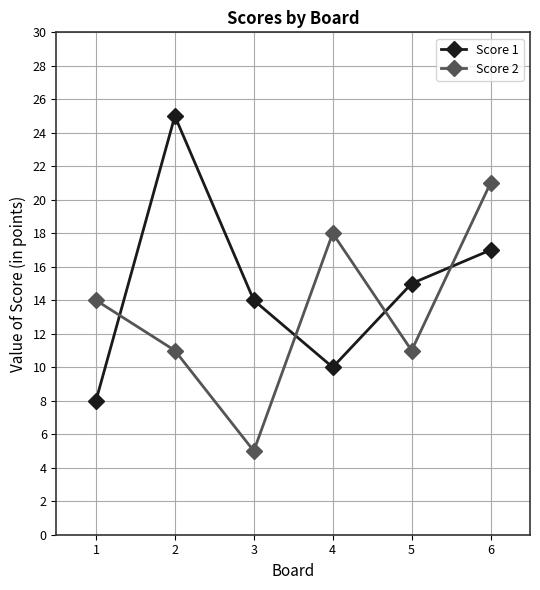

List the series in order of their overall mean, highest first.

Score 1, Score 2